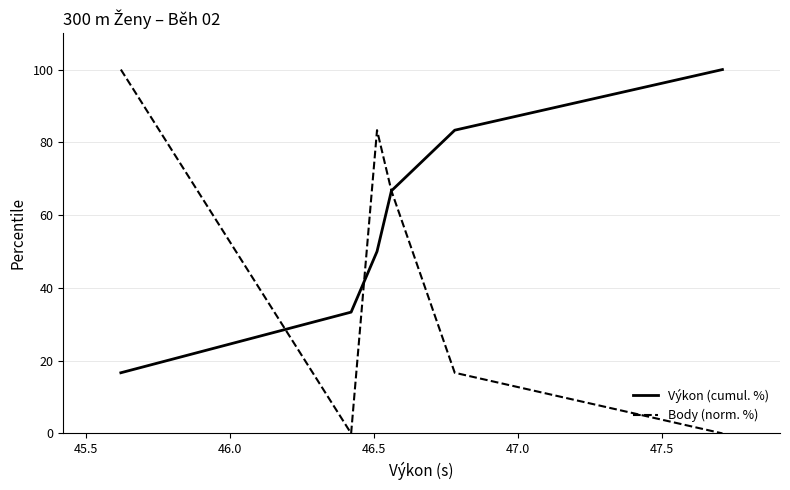

Which series has the largest range (max minus min)?

Body (norm. %)